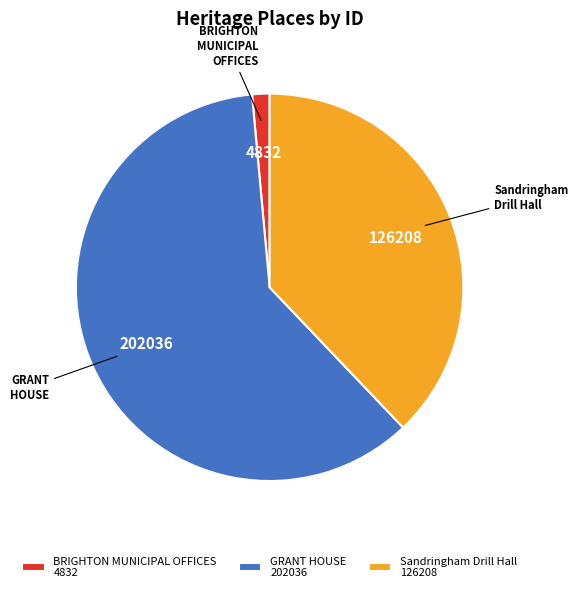

Which category has the biggest portion of the pie?

GRANT HOUSE